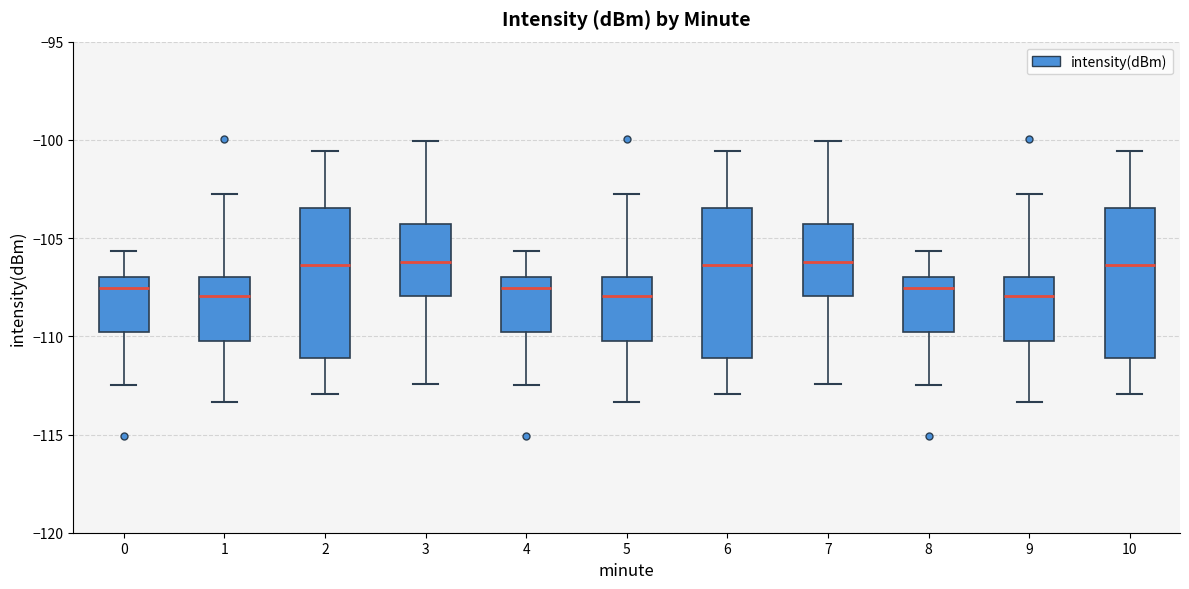

Reading left to right, transcribe this box plot: for each box, give where its median line is, the range the box spans, and where its two whiskers end, as read against the y-axis. The values are not printed on the chart, so give them approximately, as read against the axis.

0: median -107.5, box -110.0 to -107.0, whiskers -112.5 to -105.5
1: median -108.0, box -110.0 to -107.0, whiskers -113.5 to -103.0
2: median -106.5, box -111.0 to -103.5, whiskers -113.0 to -100.5
3: median -106.0, box -108.0 to -104.5, whiskers -112.5 to -100.0
4: median -107.5, box -110.0 to -107.0, whiskers -112.5 to -105.5
5: median -108.0, box -110.0 to -107.0, whiskers -113.5 to -103.0
6: median -106.5, box -111.0 to -103.5, whiskers -113.0 to -100.5
7: median -106.0, box -108.0 to -104.5, whiskers -112.5 to -100.0
8: median -107.5, box -110.0 to -107.0, whiskers -112.5 to -105.5
9: median -108.0, box -110.0 to -107.0, whiskers -113.5 to -103.0
10: median -106.5, box -111.0 to -103.5, whiskers -113.0 to -100.5